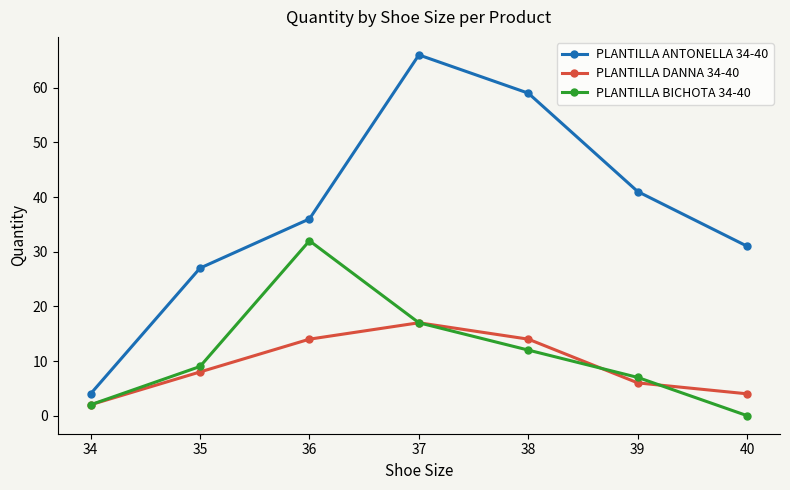

How many values in the PLANTILLA BICHOTA 34-40 series are below 9?

3